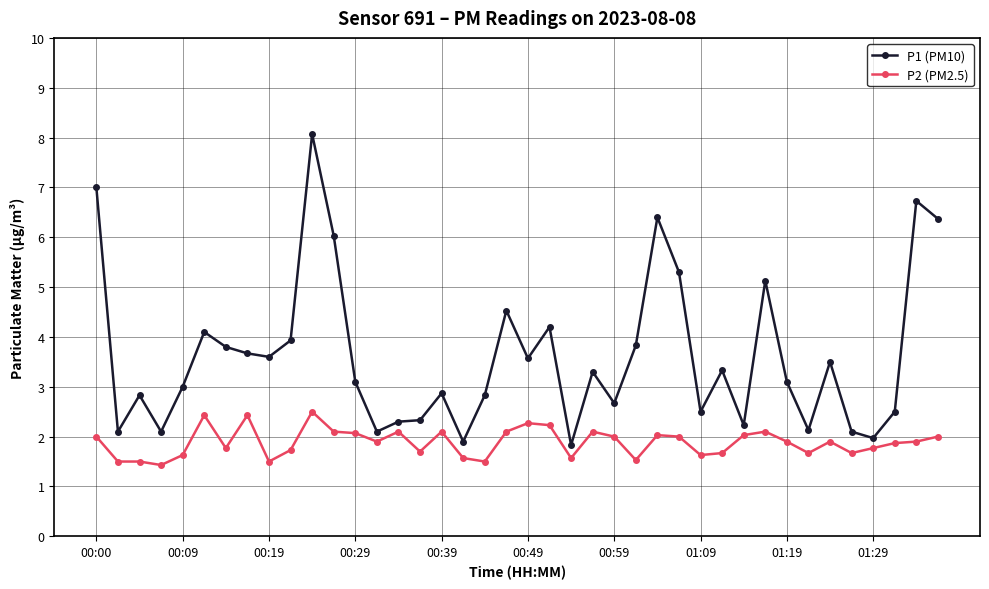

Count the number of data series in this chart.

2